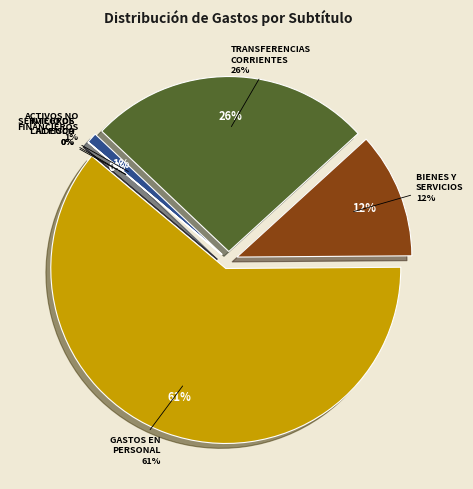

True or false: ADQUISICIÓN DE ACTIVOS NO FINANCIEROS accounts for 11% of the total.

False